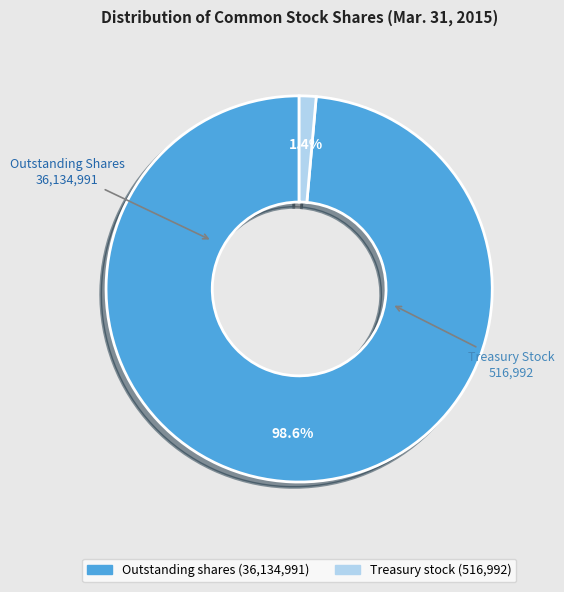

Does any single category account for the majority?

Yes